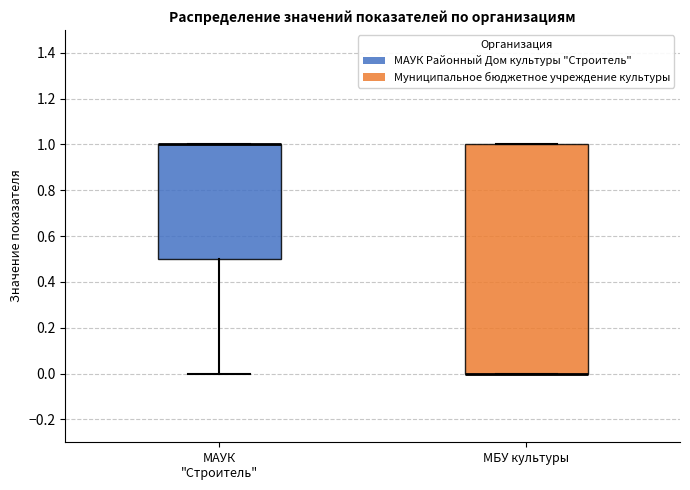

Where is the upper edge of the box for МБУ культуры on the y-axis? The values are not printed on the chart, so give them approximately, as read against the axis.

1.0